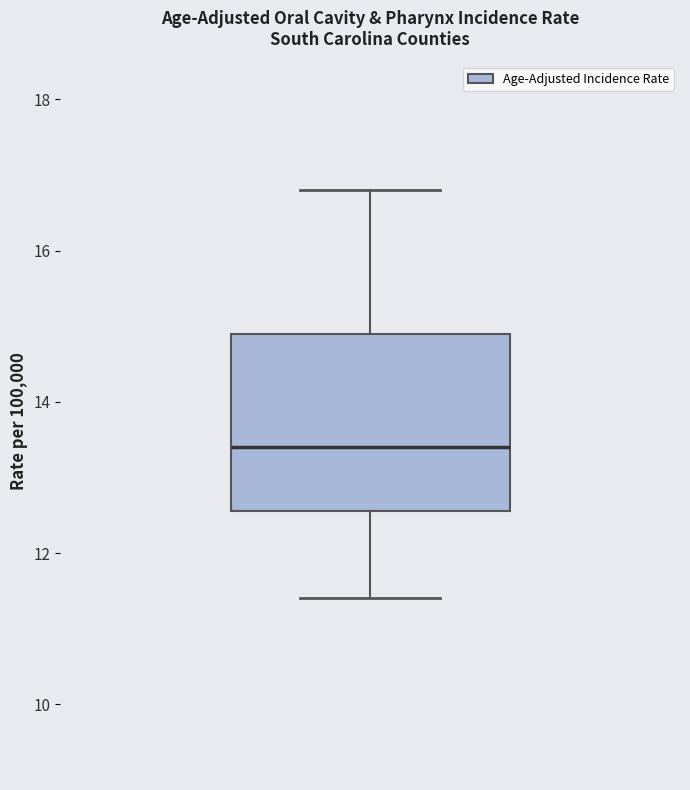

Read this box plot against the y-axis: the position of the median line, the range covered by the box, and the ends of both whiskers. The values are not printed on the chart, so give them approximately, as read against the axis.

median 13.4, box 12.6 to 15.0, whiskers 11.4 to 16.8